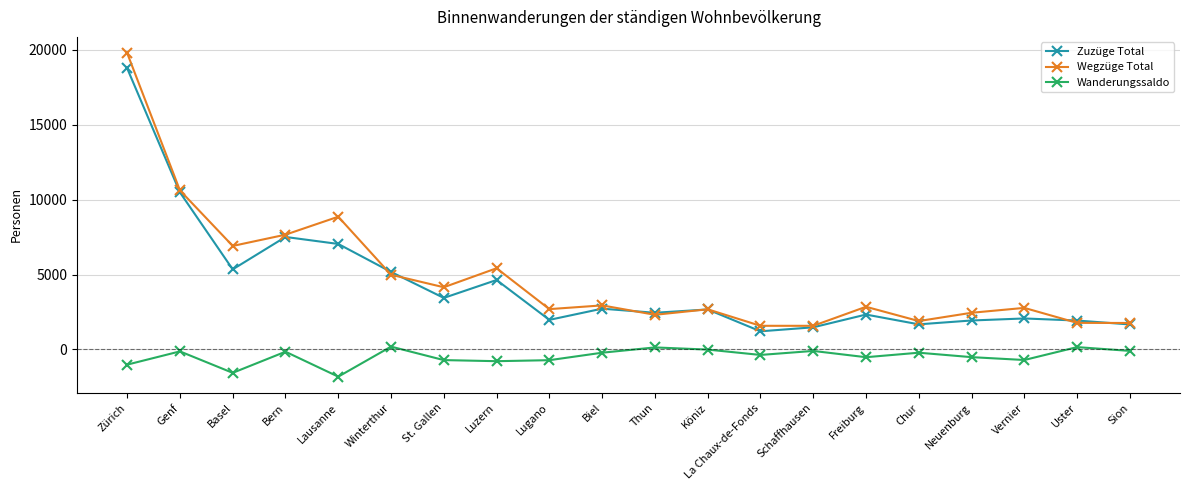

Which series has the largest total across all categories?

Wegzüge Total